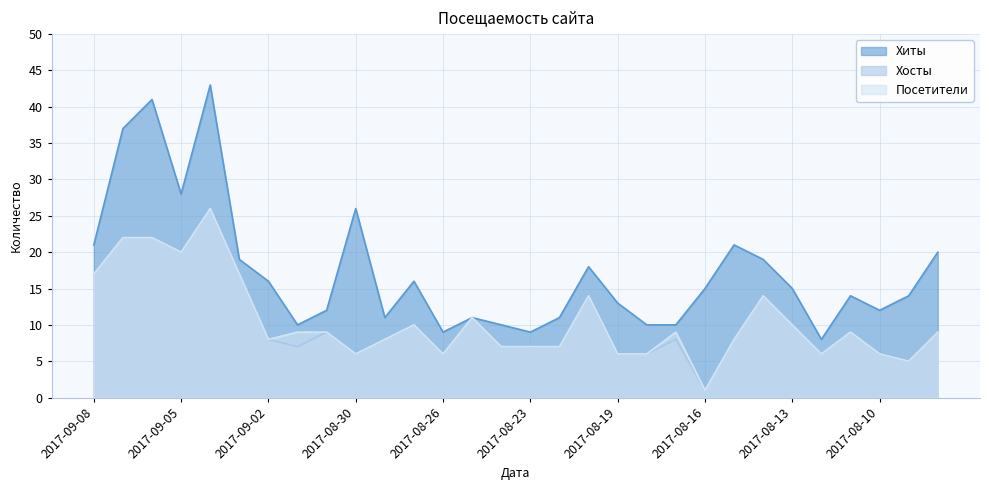

Which category has the lowest value across all series?

2017-08-16